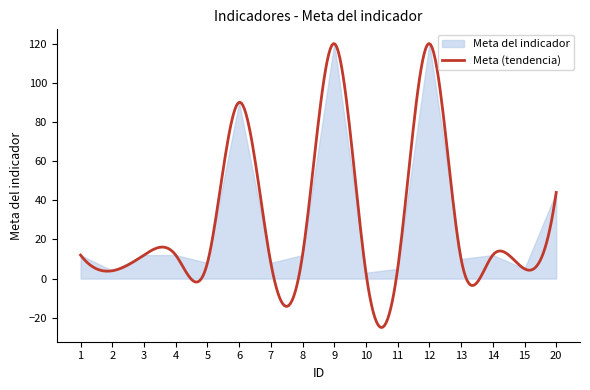

The value at 9 is 120. True or false?

True